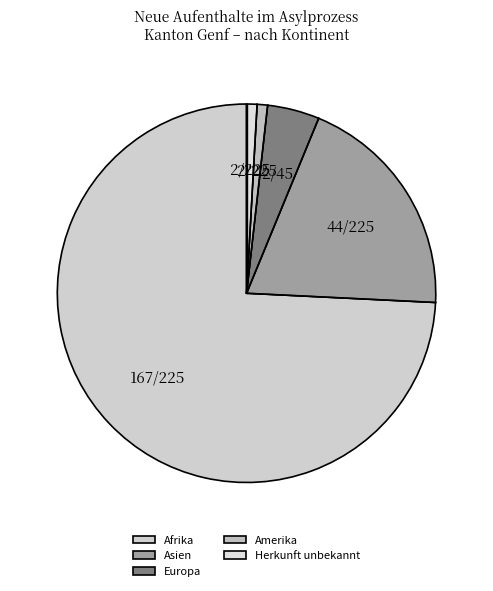

Count the number of slices in the pie.

5